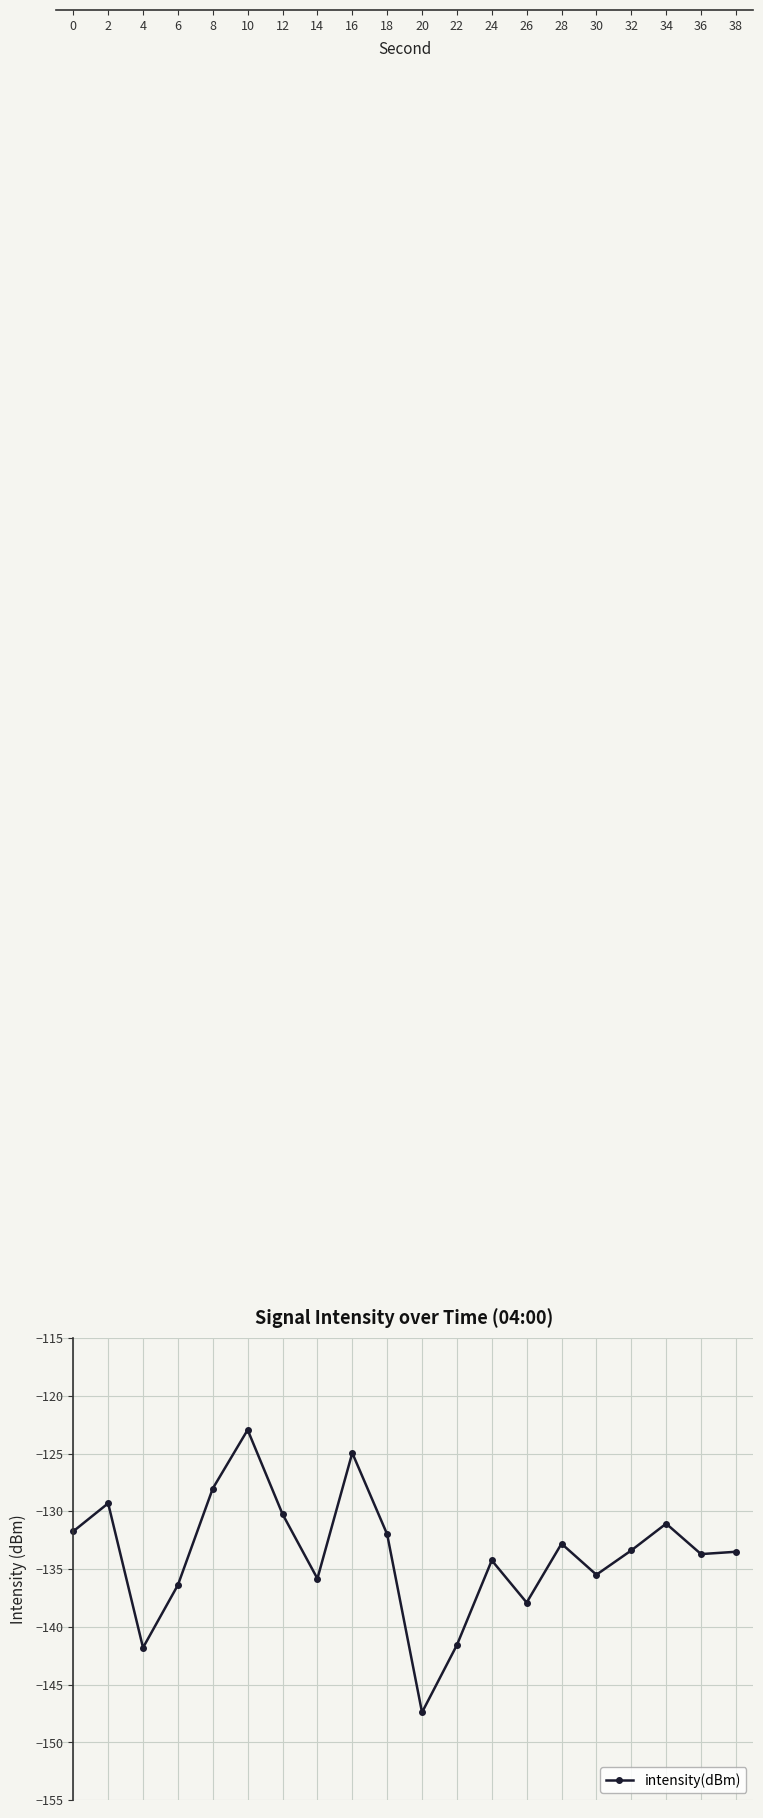

What is the value of the 8th point from the left?

-135.8